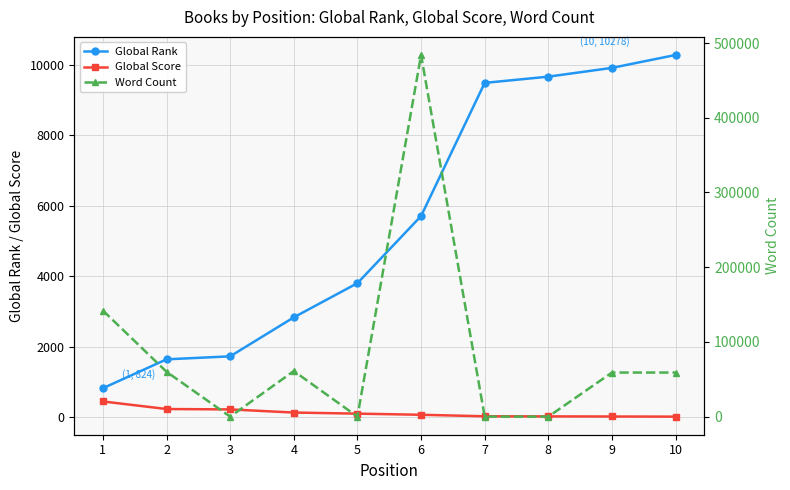

What is the value of the Global Rank point at the 1st from the left?

824